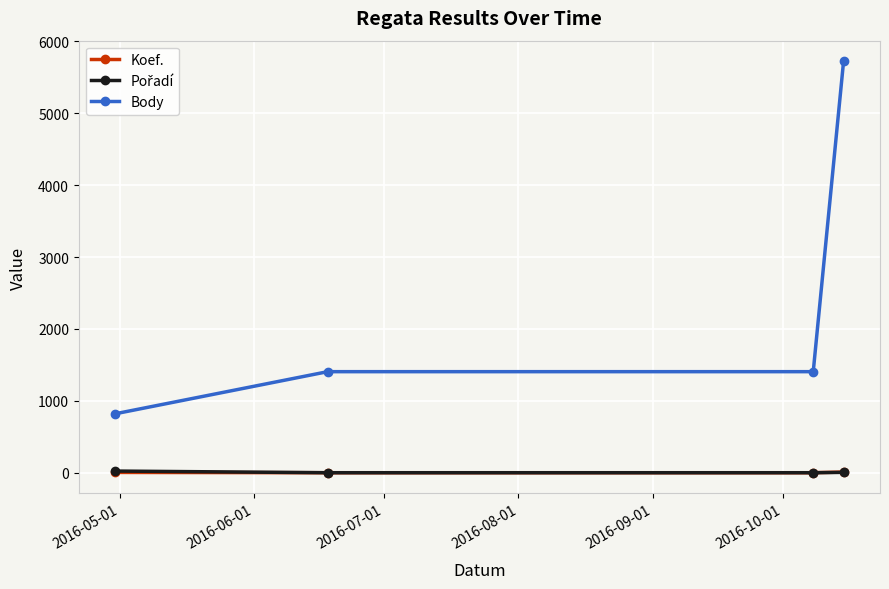

Count the number of data series in this chart.

3